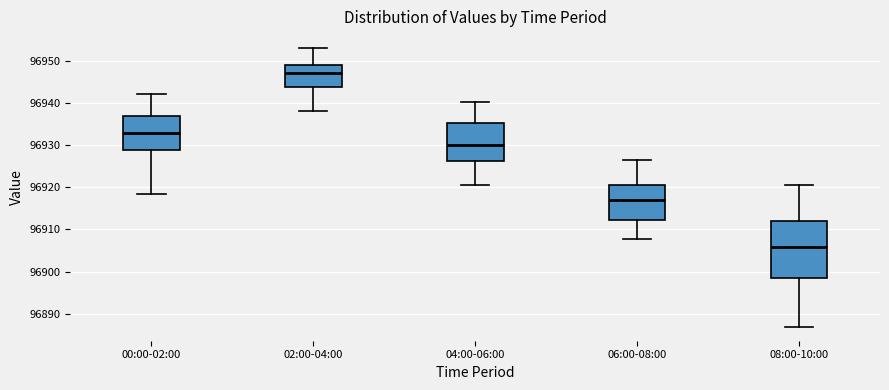

Reading left to right, read every box against the y-axis: the position of its median line, the range the box covers, and the ends of its whiskers. The values are not printed on the chart, so give them approximately, as read against the axis.

00:00-02:00: median 96933, box 96929 to 96937, whiskers 96918 to 96942
02:00-04:00: median 96947, box 96944 to 96949, whiskers 96938 to 96953
04:00-06:00: median 96930, box 96926 to 96935, whiskers 96920 to 96940
06:00-08:00: median 96917, box 96912 to 96921, whiskers 96908 to 96927
08:00-10:00: median 96906, box 96898 to 96912, whiskers 96887 to 96921